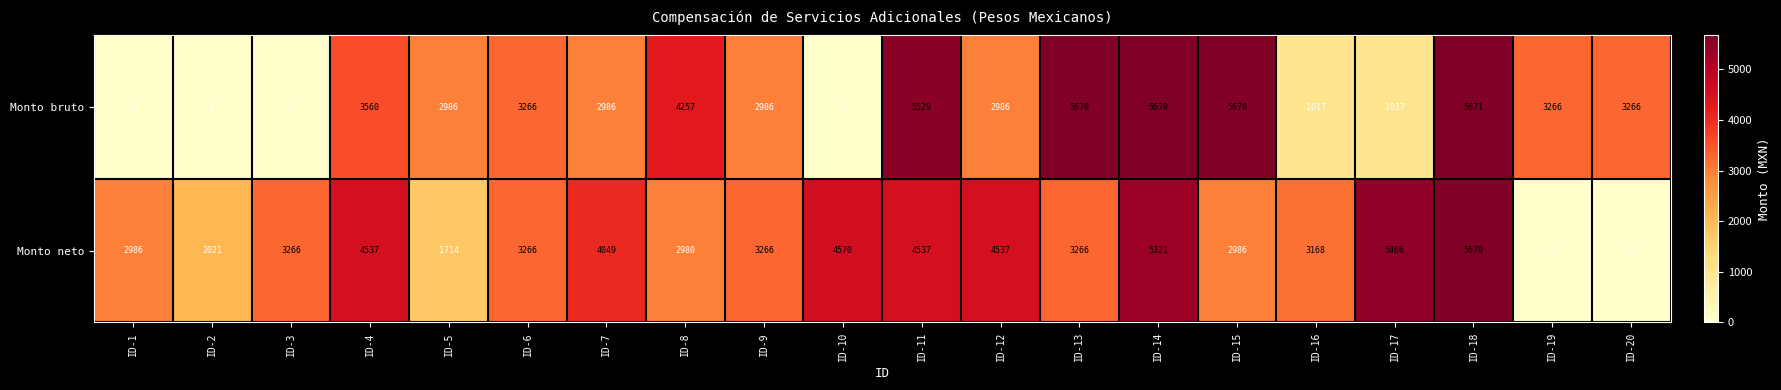

What is the maximum value for Monto neto?

5670